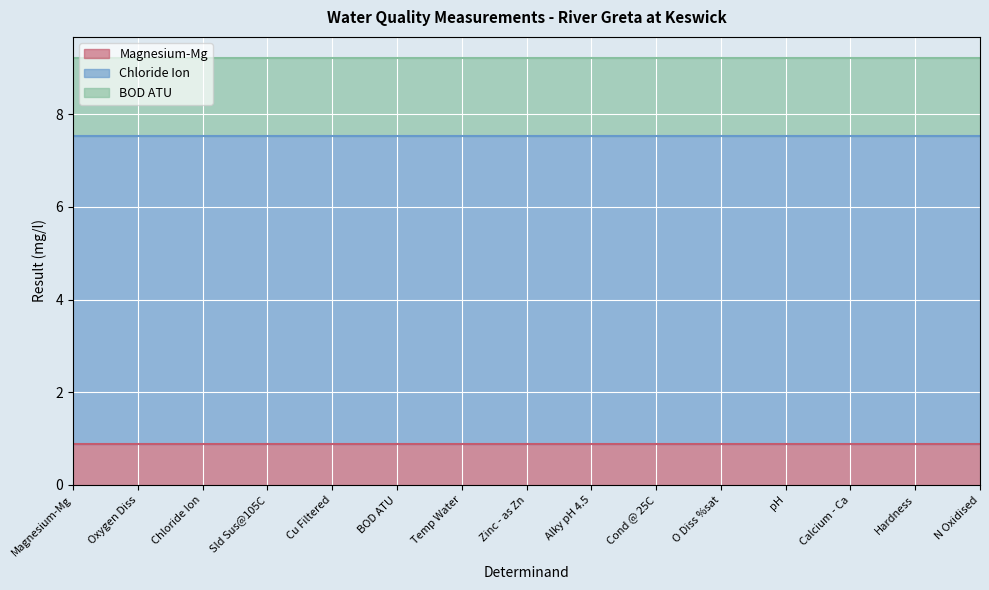

What is the total value across all series at Hardness?

9.2